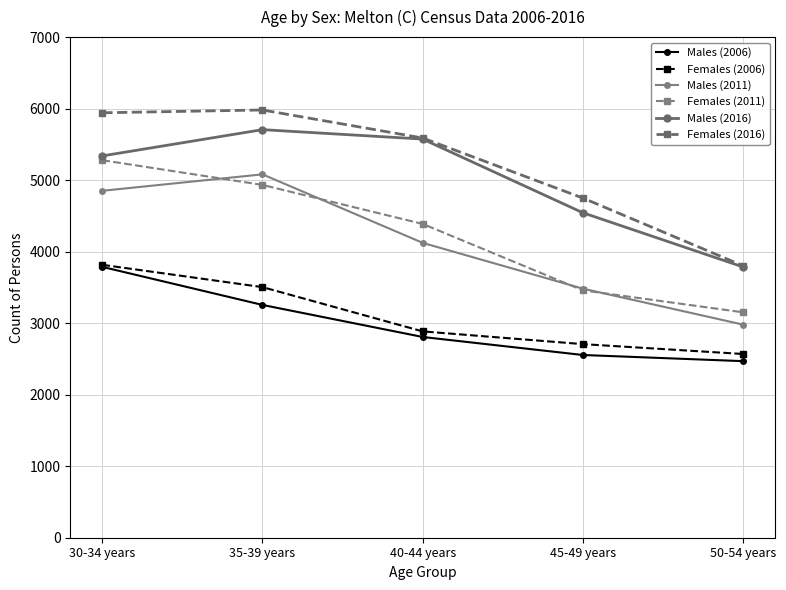

At which label does Males (2011) reach its minimum?

50-54 years